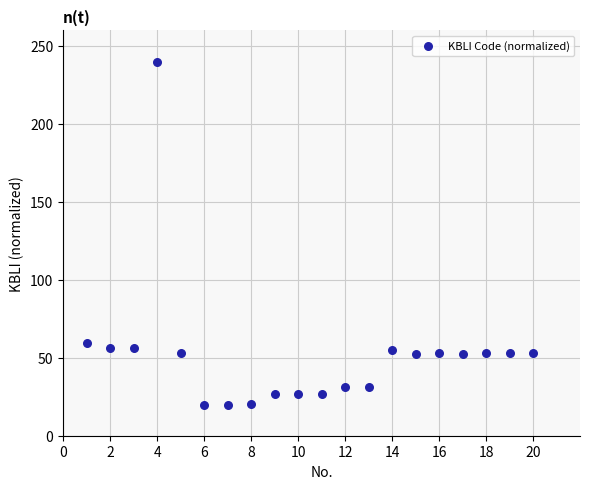

What Y value in the scatter plot is closest to 130?

59.7